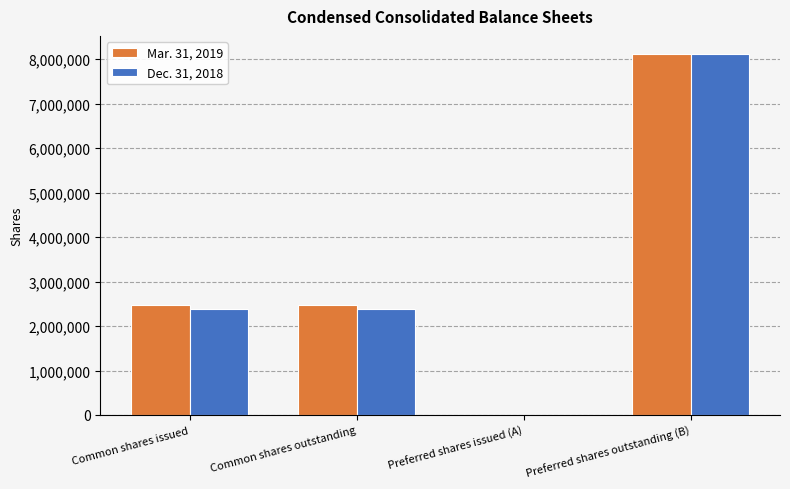

Between Common shares outstanding and Preferred shares outstanding (B), which series saw the biggest shift?

Dec. 31, 2018